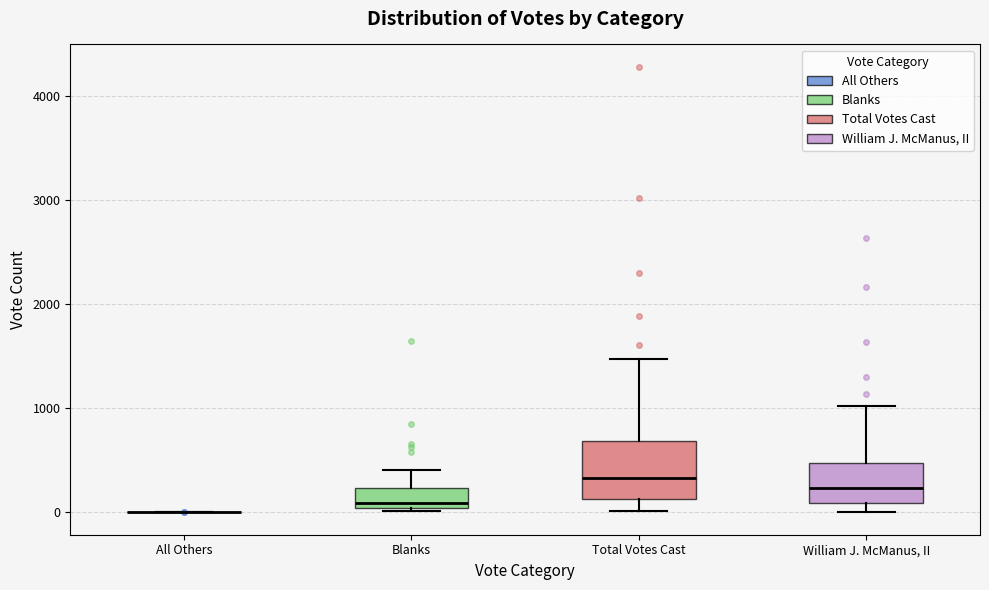

Reading left to right, transcribe this box plot: for each box, give where its median line is, the range the box spans, and where its two whiskers end, as read against the y-axis. The values are not printed on the chart, so give them approximately, as read against the axis.

All Others: box collapsed to a line at 0, whiskers 0 to 0
Blanks: median 100, box 0 to 200, whiskers 0 (just below the box's lower edge) to 400
Total Votes Cast: median 300, box 100 to 700, whiskers 0 to 1500
William J. McManus, II: median 200, box 100 to 500, whiskers 0 to 1000